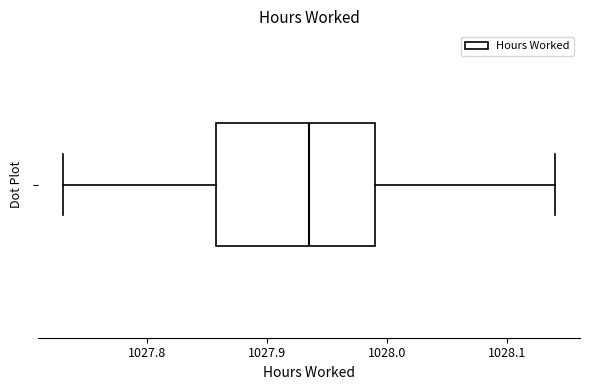

Read this box plot against the x-axis: the position of the median line, the range covered by the box, and the ends of both whiskers. The values are not printed on the chart, so give them approximately, as read against the axis.

median 1027.94, box 1027.86 to 1027.99, whiskers 1027.73 to 1028.14